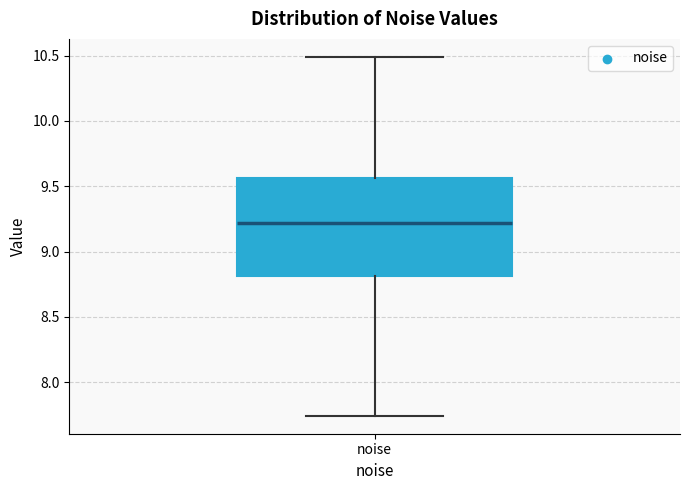

Read this box plot against the y-axis: the position of the median line, the range covered by the box, and the ends of both whiskers. The values are not printed on the chart, so give them approximately, as read against the axis.

median 9.20, box 8.80 to 9.55, whiskers 7.75 to 10.50